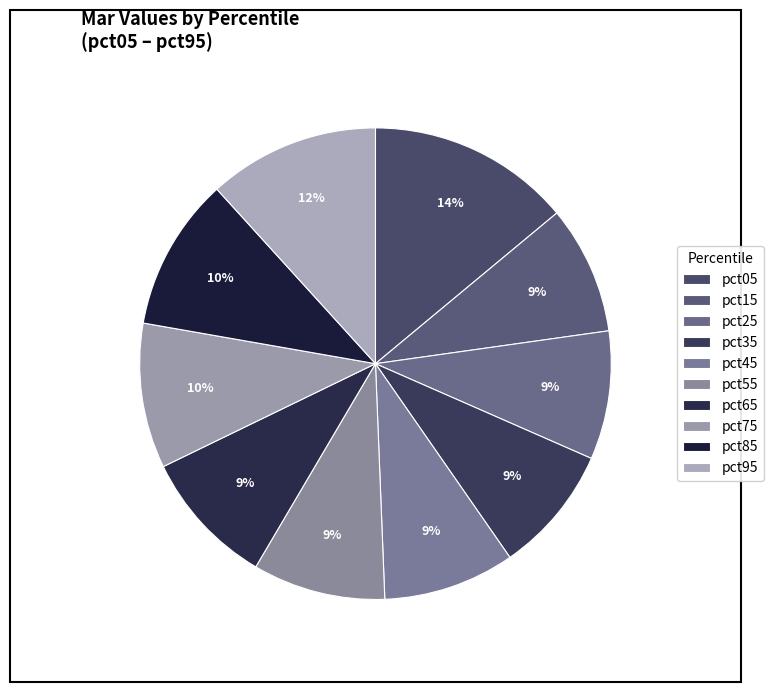

What percentage do pct35 and pct15 together represent?

17.6%